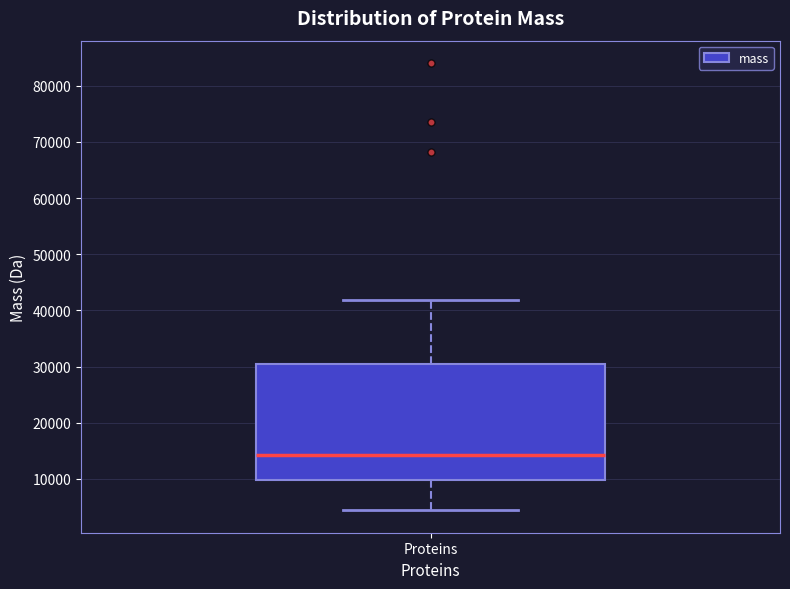

Transcribe this box plot: give where the median line is, the range the box spans, and where the two whiskers end, as read against the y-axis. The values are not printed on the chart, so give them approximately, as read against the axis.

median 14000, box 10000 to 30000, whiskers 4000 to 42000